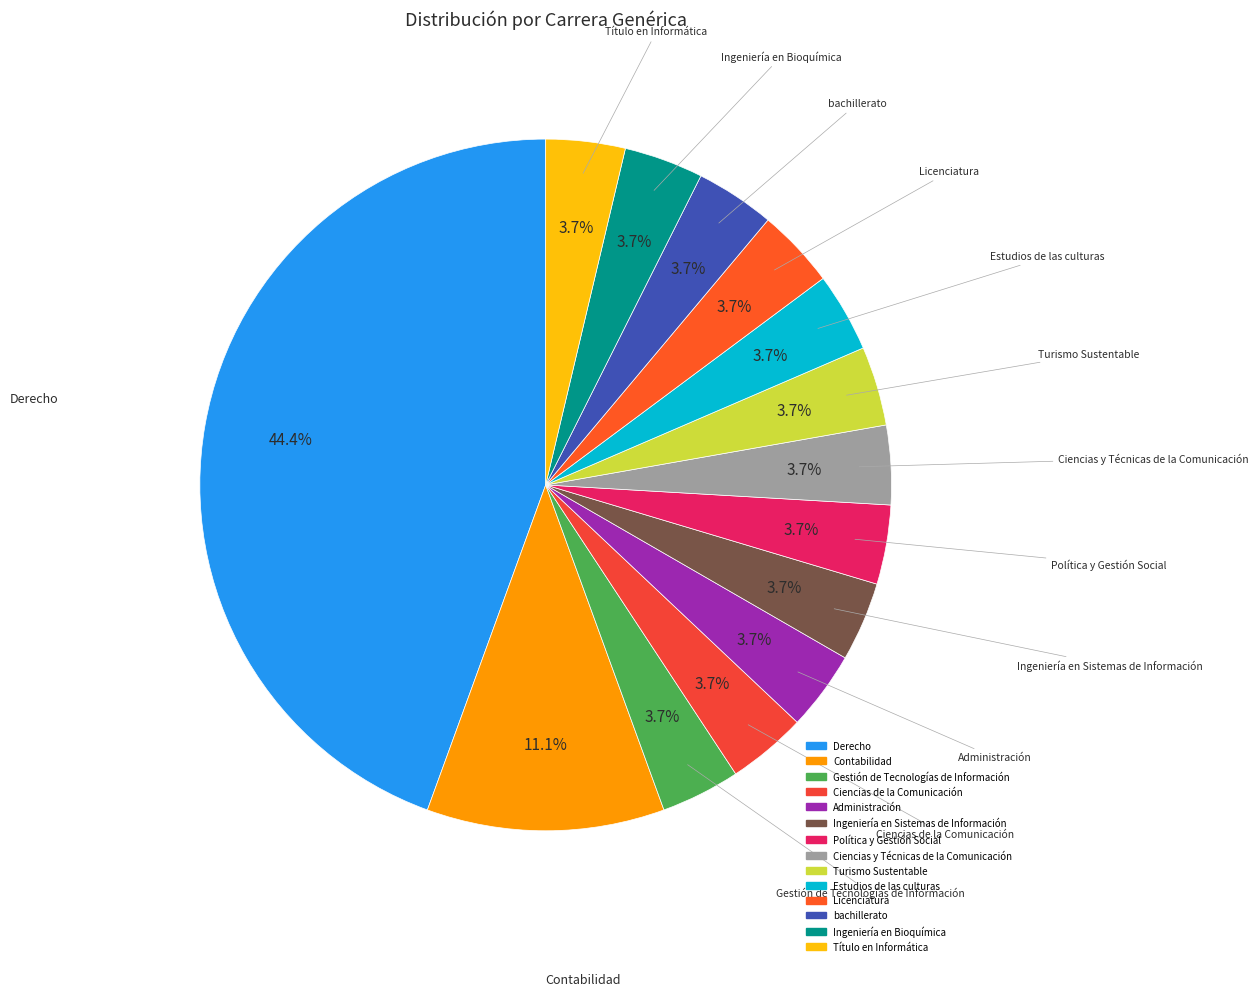

Count the number of slices in the pie.

14